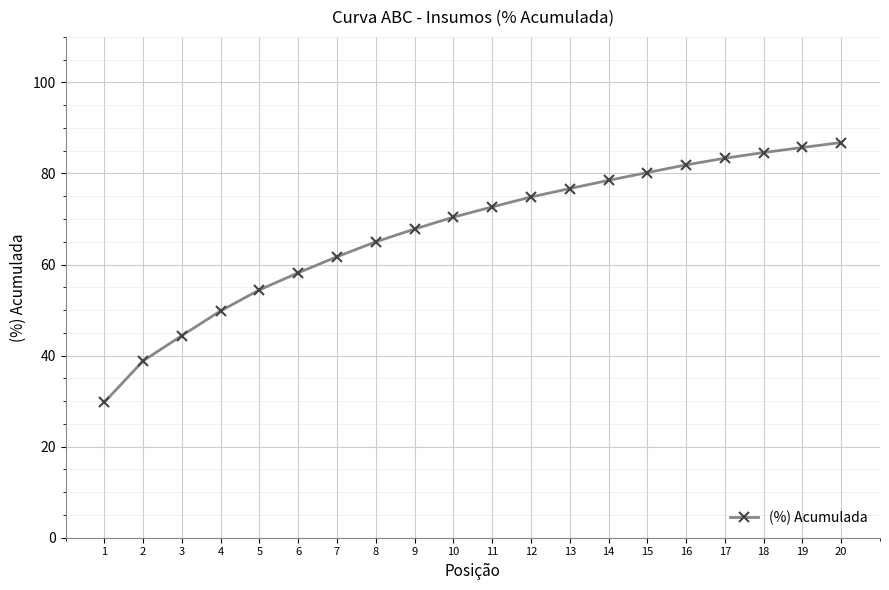

Is this an area chart (filled region under the line)?

No